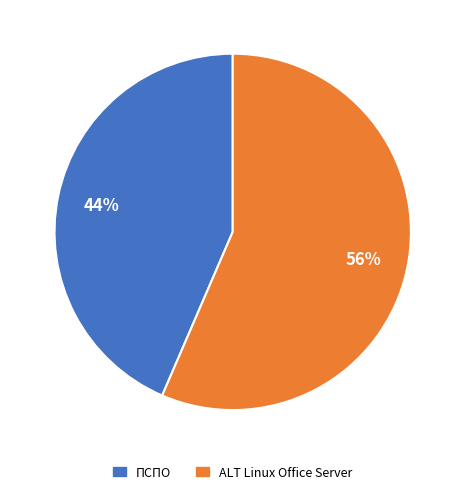

To the nearest percent, what portion does ПСПО represent?

44%